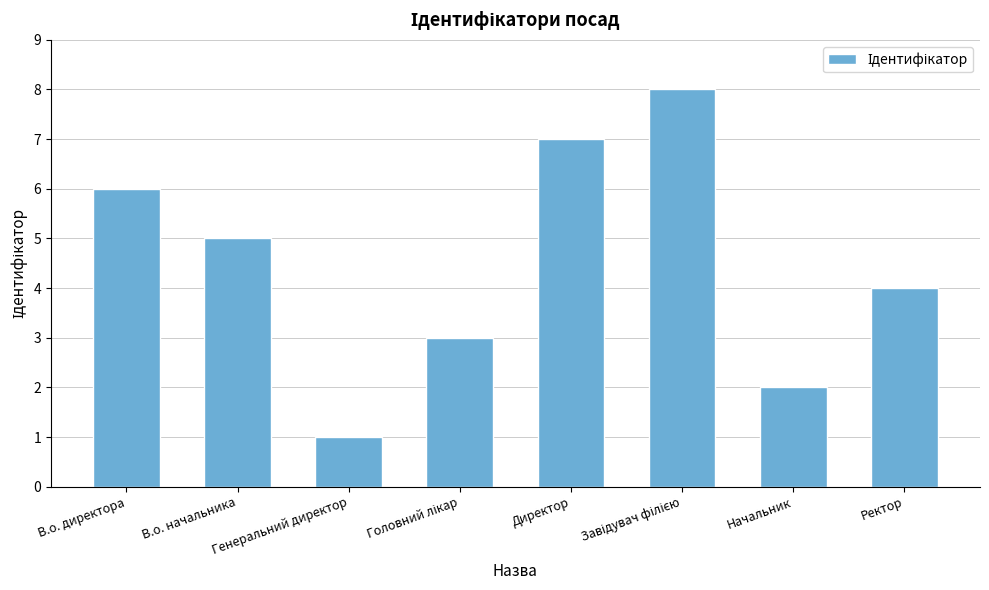

What is the sum of the values at Директор and Генеральний директор?

8